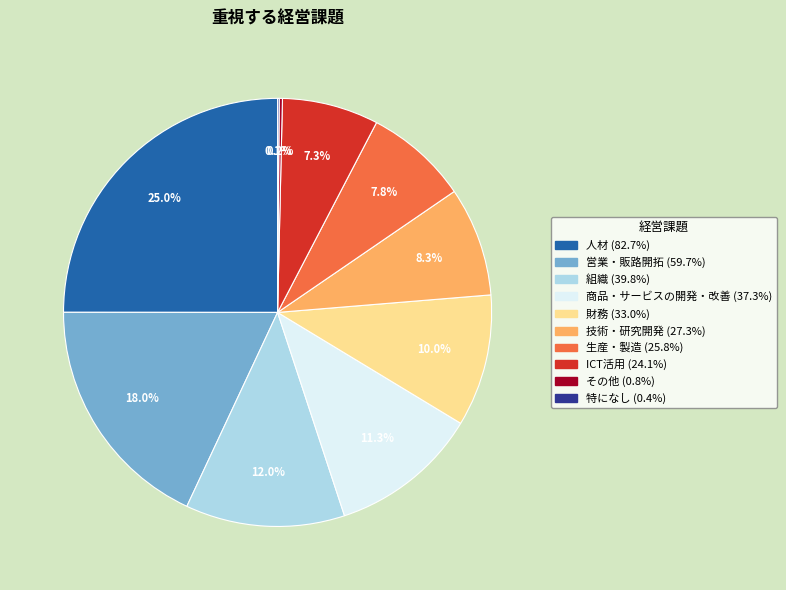

True or false: 営業・販路開拓 accounts for 11% of the total.

False